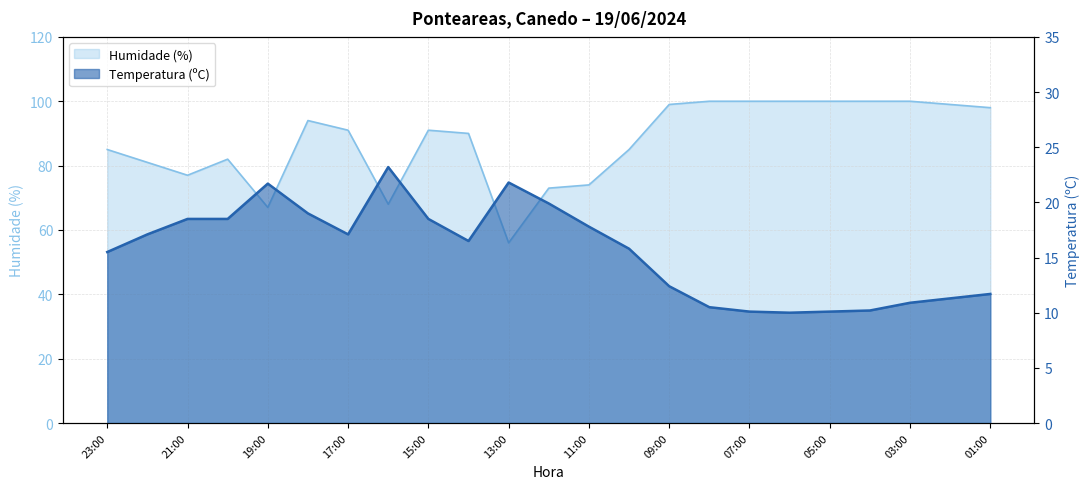

What is the highest value of the Humidade (%) series?

100.0